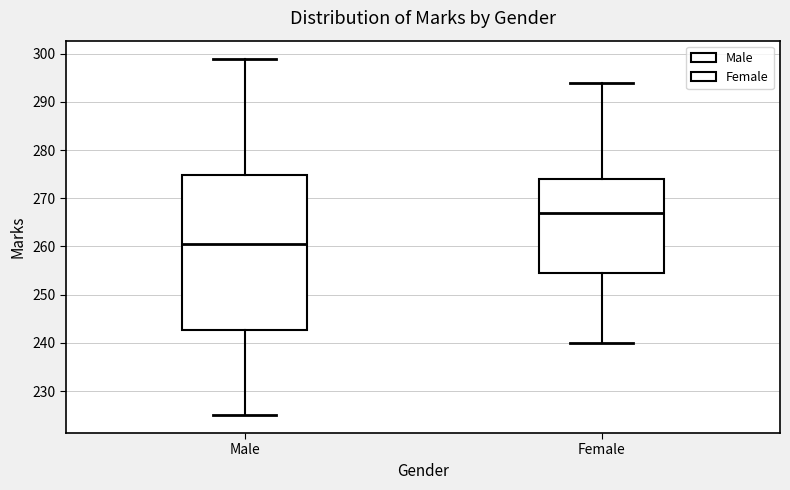

Reading left to right, transcribe this box plot: for each box, give where its median line is, the range the box spans, and where its two whiskers end, as read against the y-axis. The values are not printed on the chart, so give them approximately, as read against the axis.

Male: median 261, box 243 to 275, whiskers 225 to 299
Female: median 267, box 255 to 274, whiskers 240 to 294